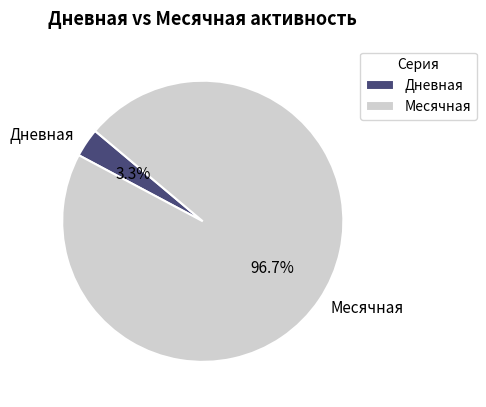

Is there any slice that represents more than half of the pie?

Yes